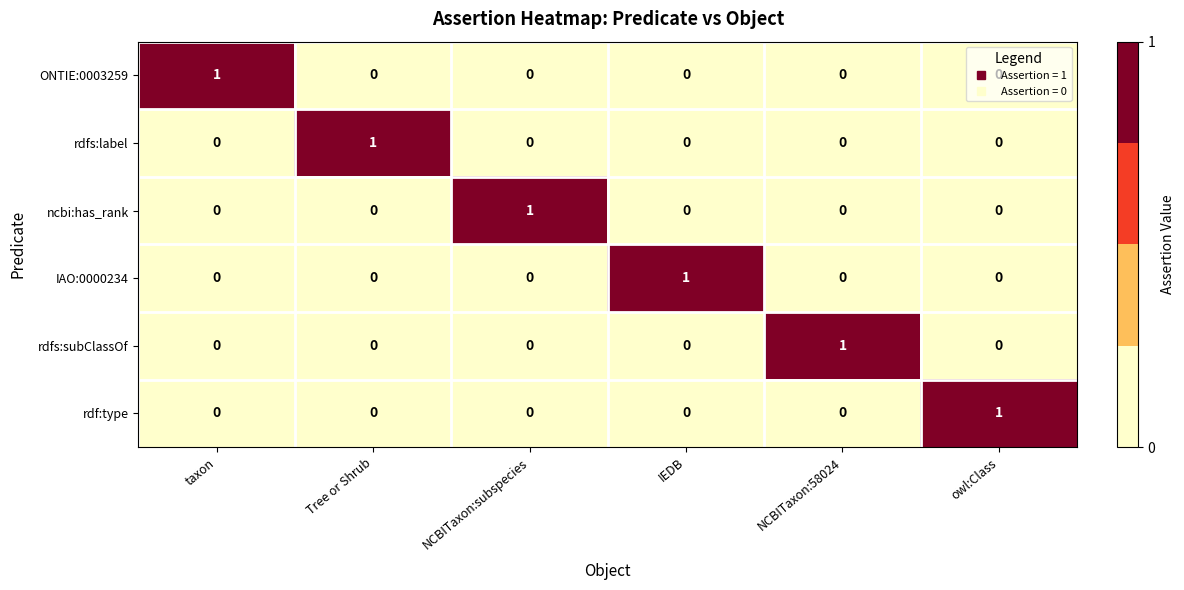

At how many categories does at least one series exceed 0?

6